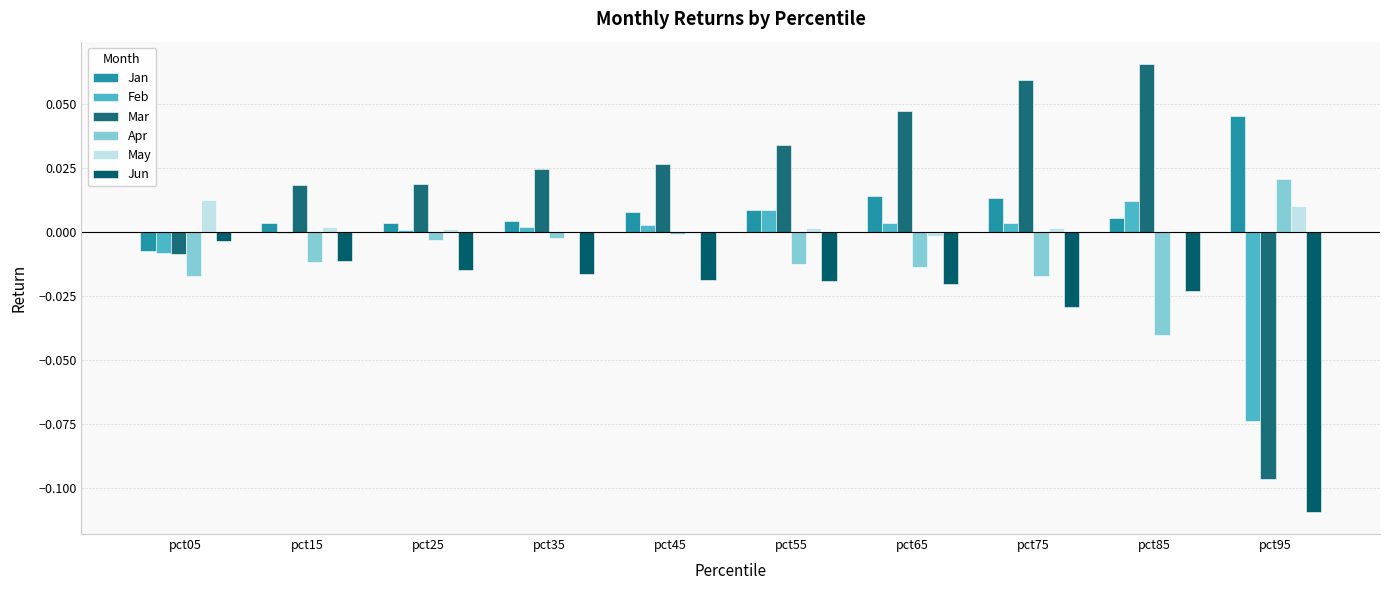

How many distinct data groups are displayed?

6